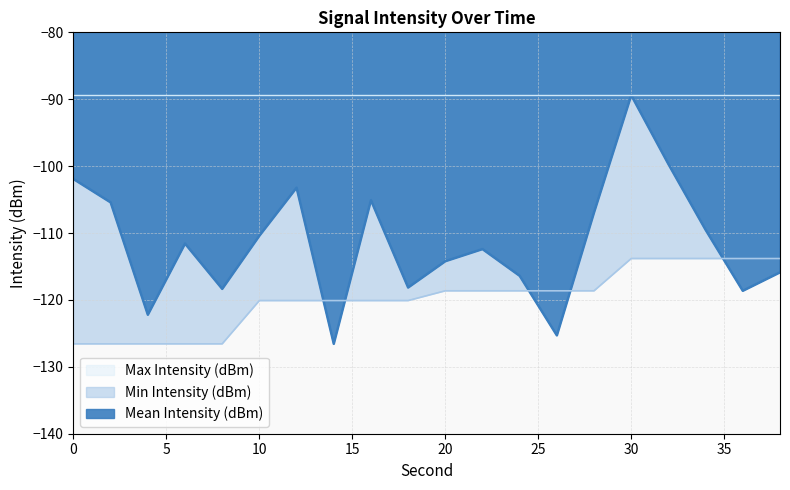

Where is the first local minimum for Mean Intensity (dBm)?

4